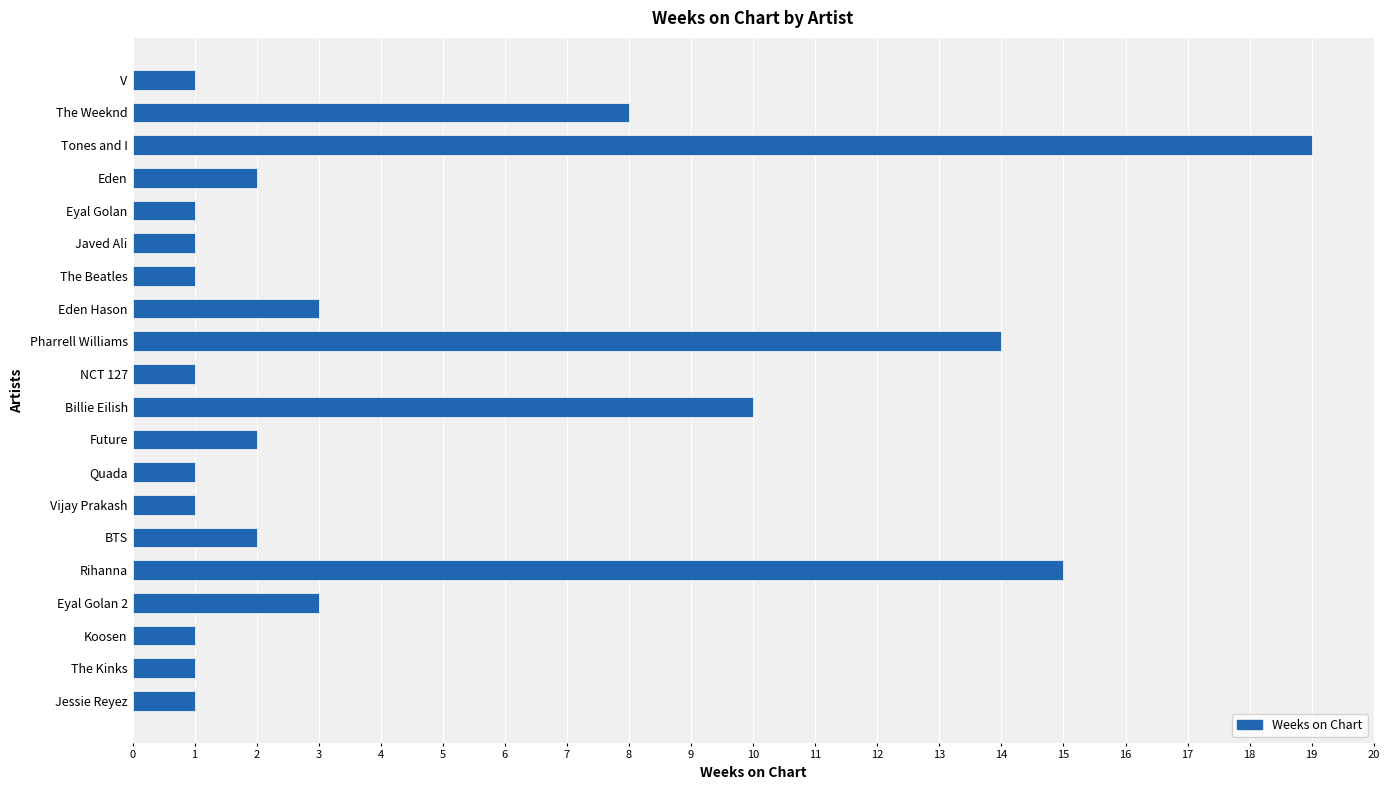

How many bars are there in total?

20